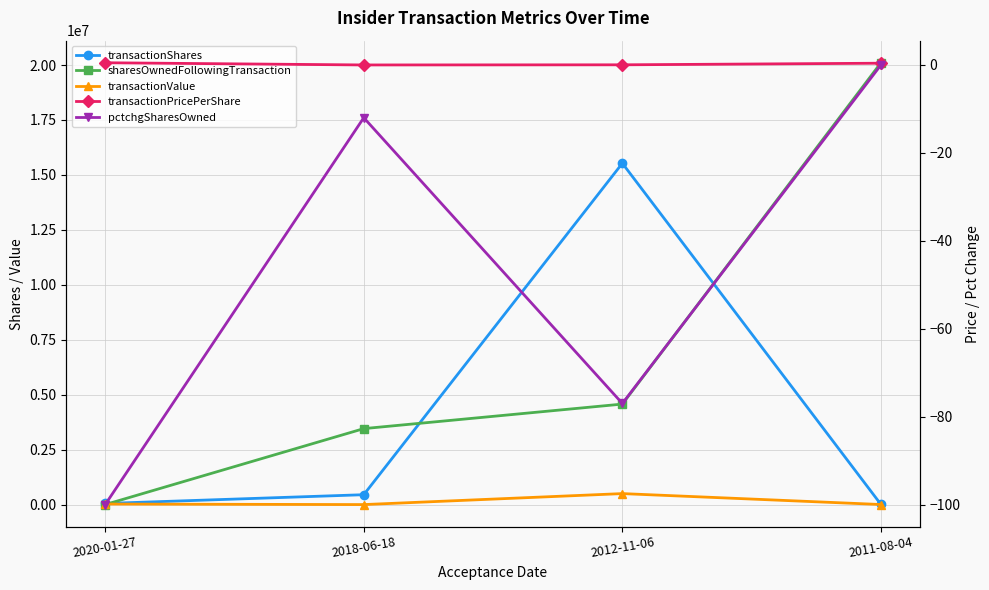

What are all the series names shown in the legend?

transactionShares, sharesOwnedFollowingTransaction, transactionValue, transactionPricePerShare, pctchgSharesOwned